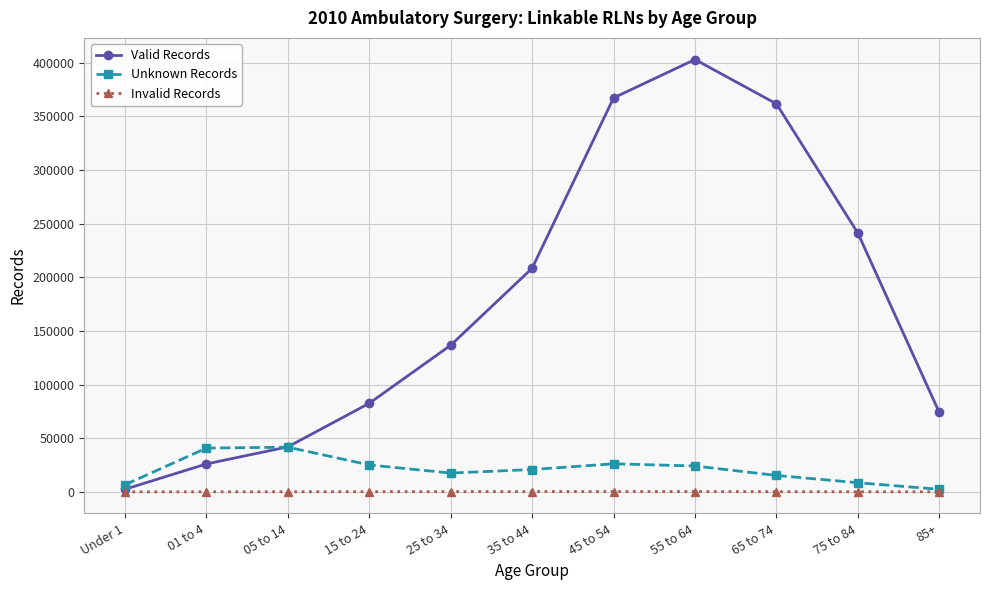

Is the value of Valid Records at 05 to 14 greater than the value of Unknown Records at 65 to 74?

Yes